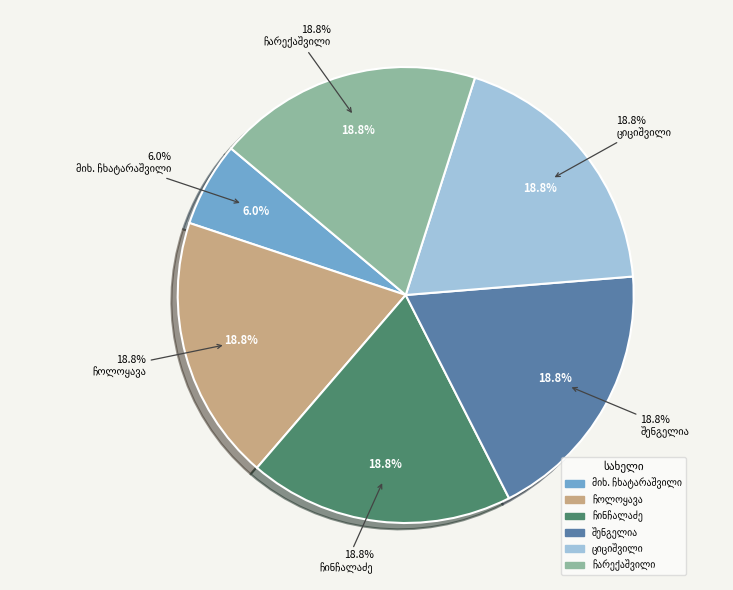

What is the smallest slice in the pie chart?

მიხეილ როსტომის ძე ჩხატარაშვილი